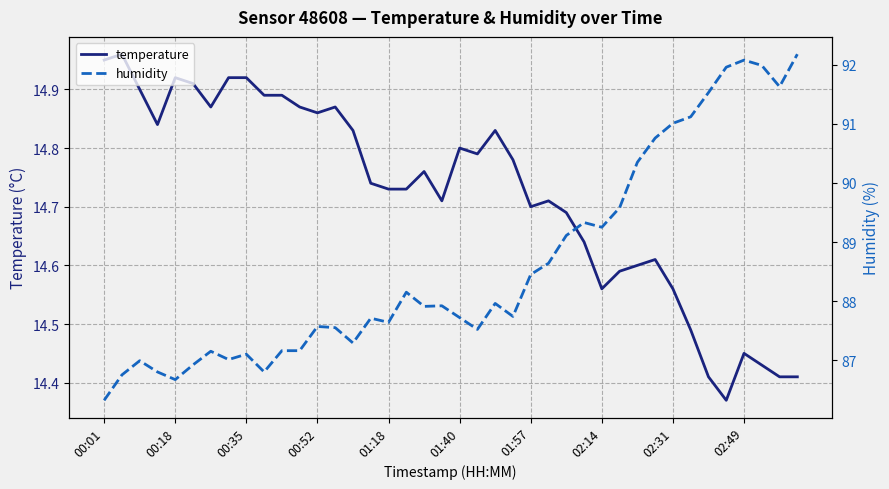

How many data points in humidity are above 87?

33